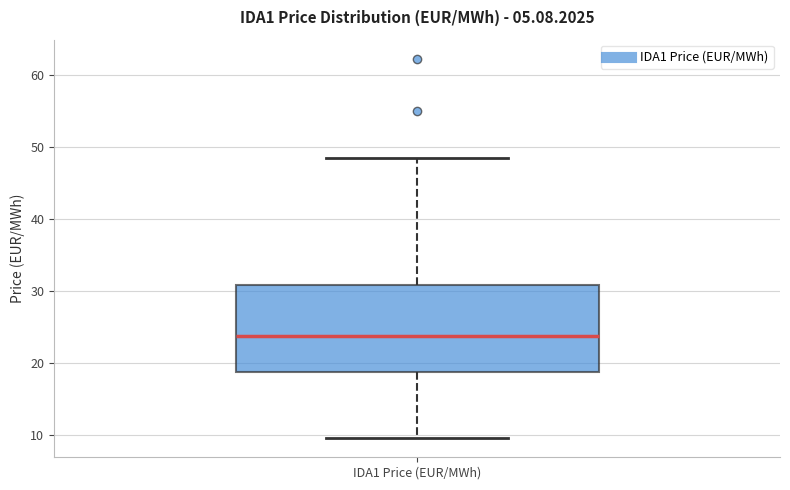

Where does the median line of the box for IDA1 Price (EUR/MWh) sit on the y-axis? The values are not printed on the chart, so give them approximately, as read against the axis.

24